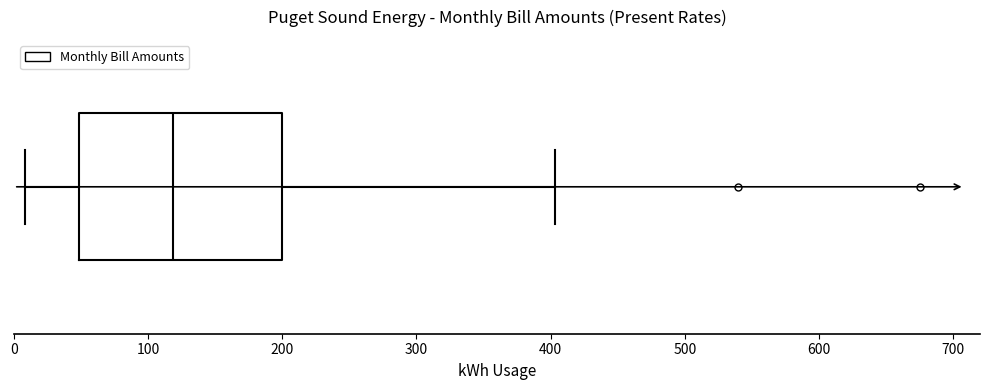

Where is the left edge of the box on the x-axis? The values are not printed on the chart, so give them approximately, as read against the axis.

50